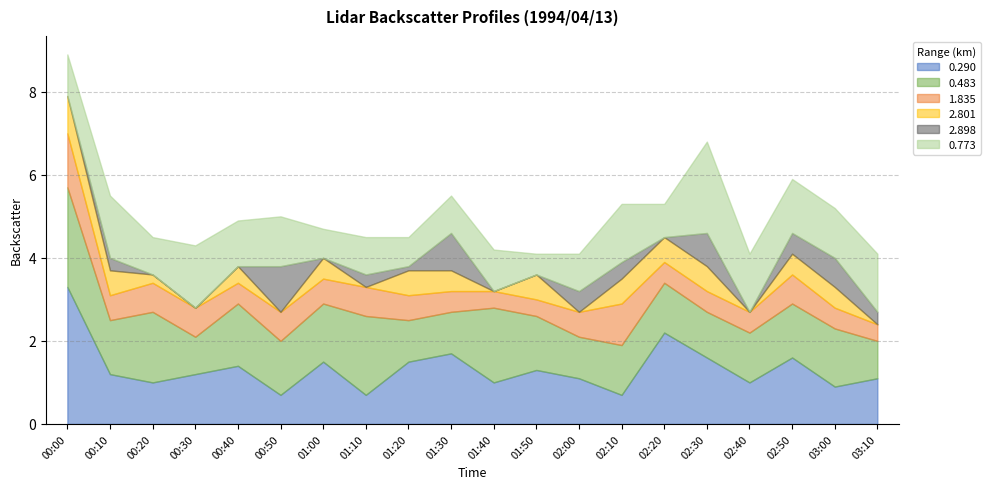

How many interior local peaks does the 2.898 series have?

7